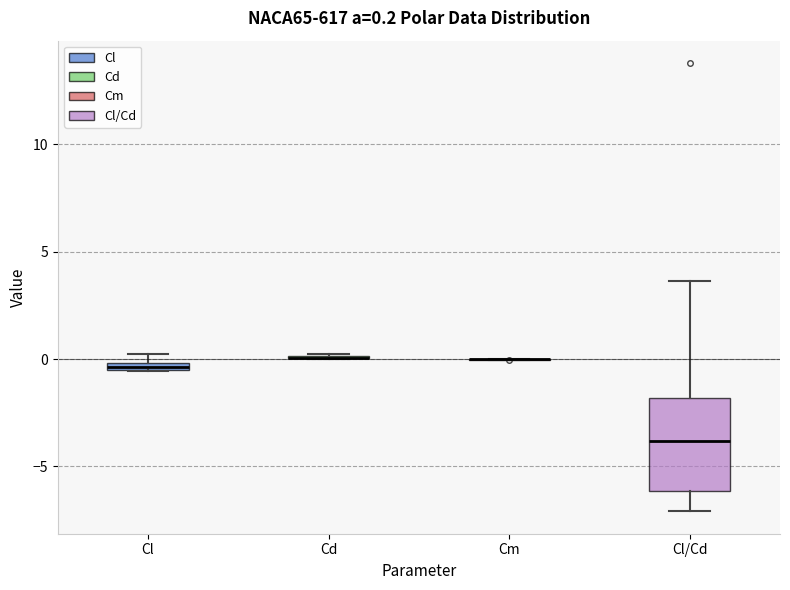

Which box is the tallest, from its lower edge to its upper edge?

Cl/Cd